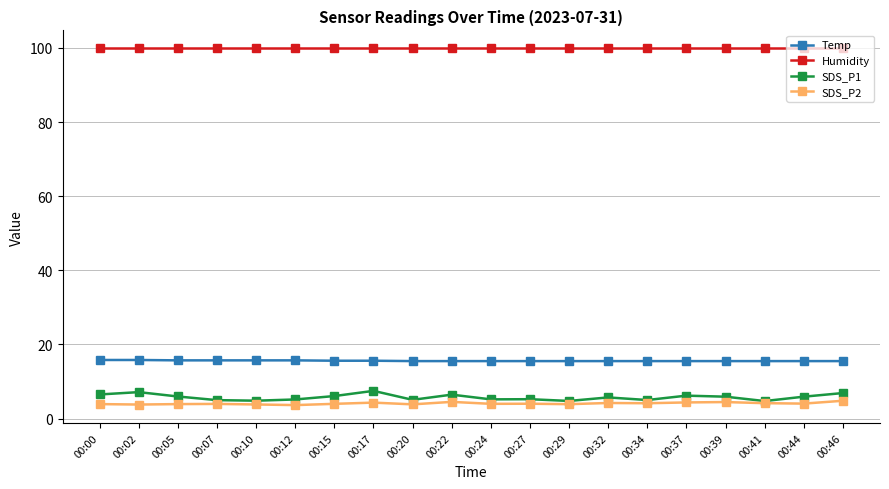

At how many categories does at least one series exceed 85?

20